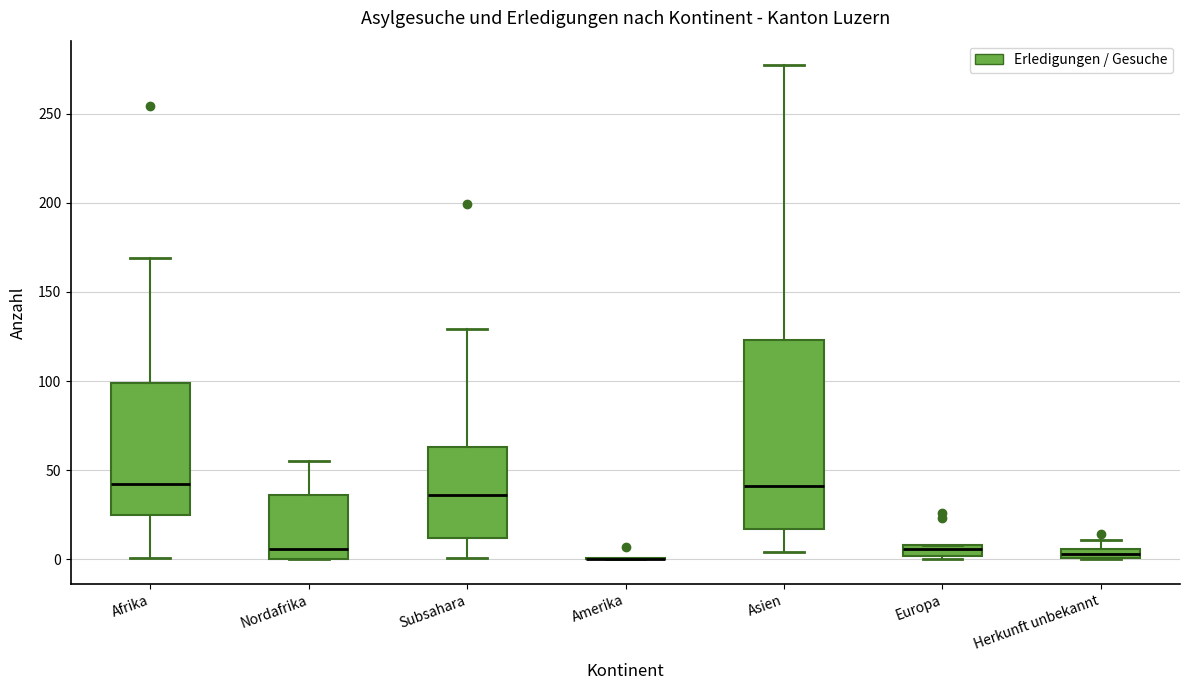

Which box is the tallest, from its lower edge to its upper edge?

Asien